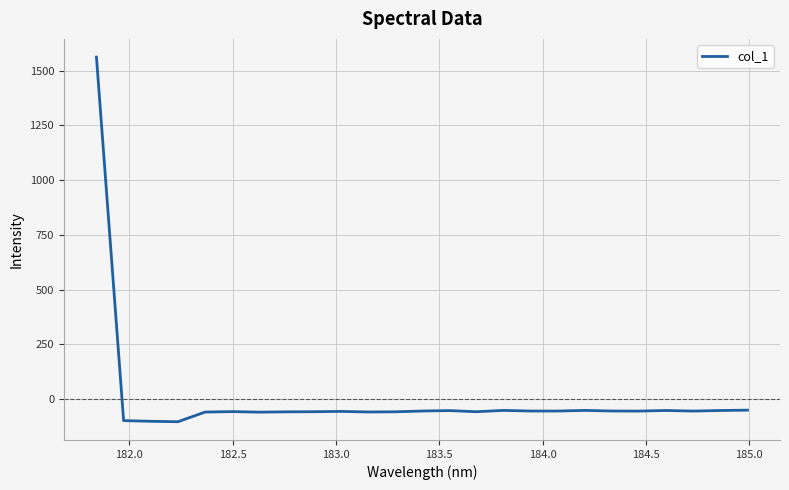

Count the number of values greater than -54.

7